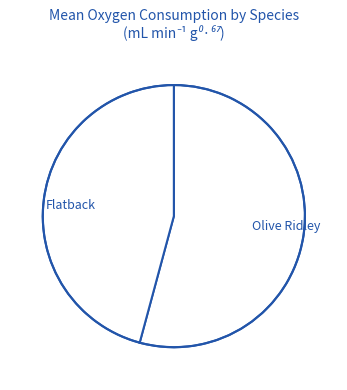

Which has a higher value, Flatback or Olive Ridley?

Olive Ridley